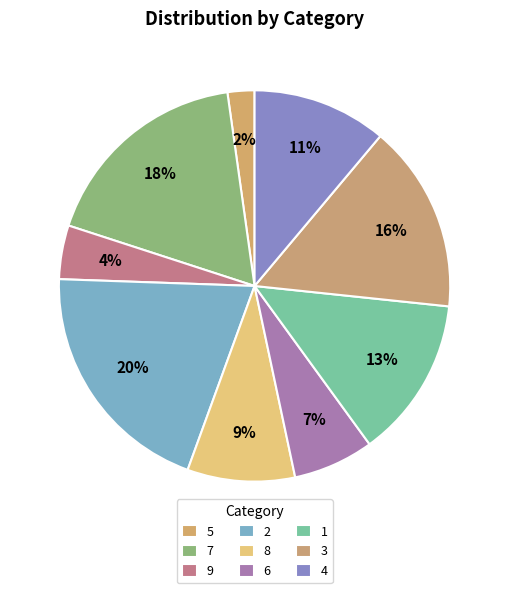

Which category has the biggest portion of the pie?

2